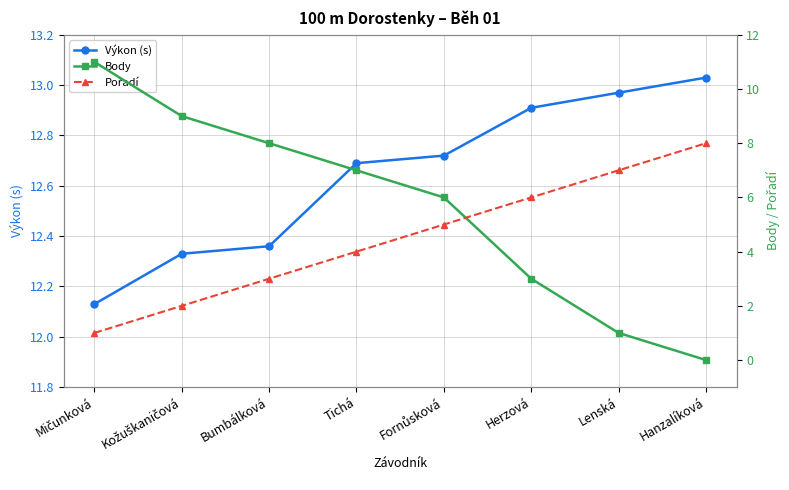

Between Fornůsková and Lenská, which is larger?

Lenská